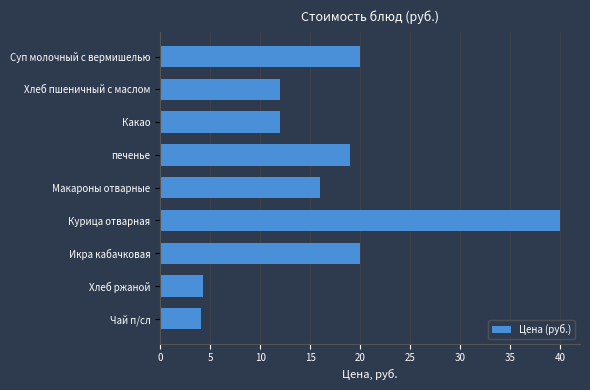

What is the sum of all values?

147.4